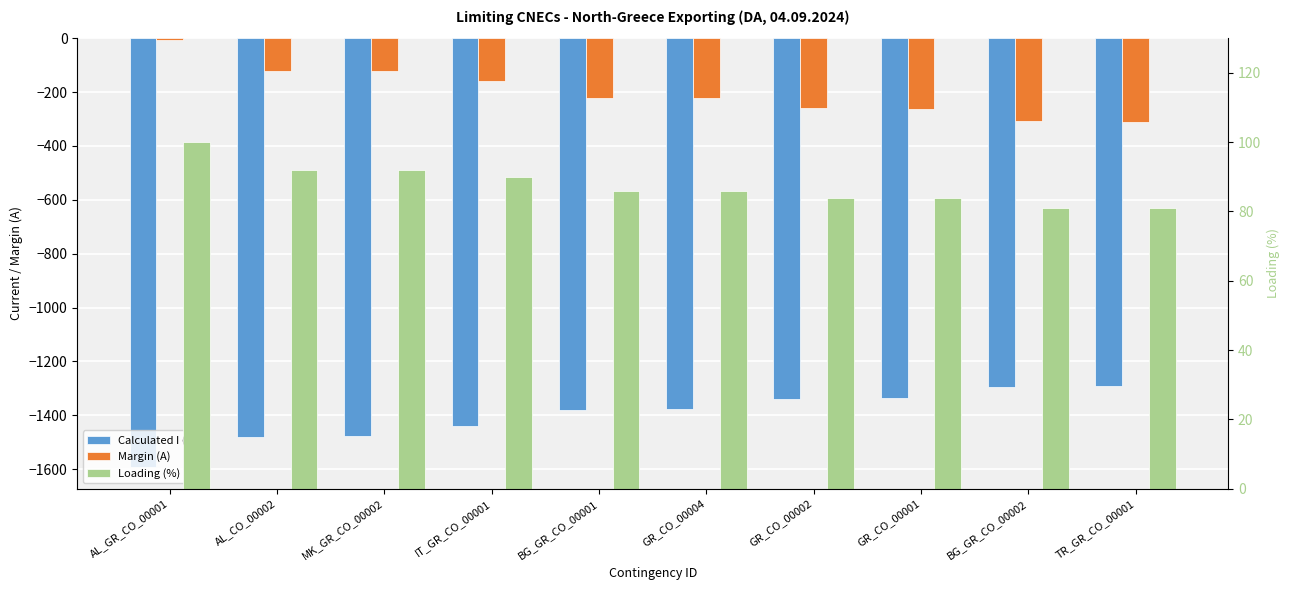

Reading left to right, what are all the values shown in this chart?

Calculated I (A): -1593	-1480	-1479	-1440	-1380	-1378	-1341	-1337	-1294	-1290
Margin (A): -7	-120	-121	-160	-220	-222	-259	-263	-306	-310
Loading (%): 100	92	92	90	86	86	84	84	81	81